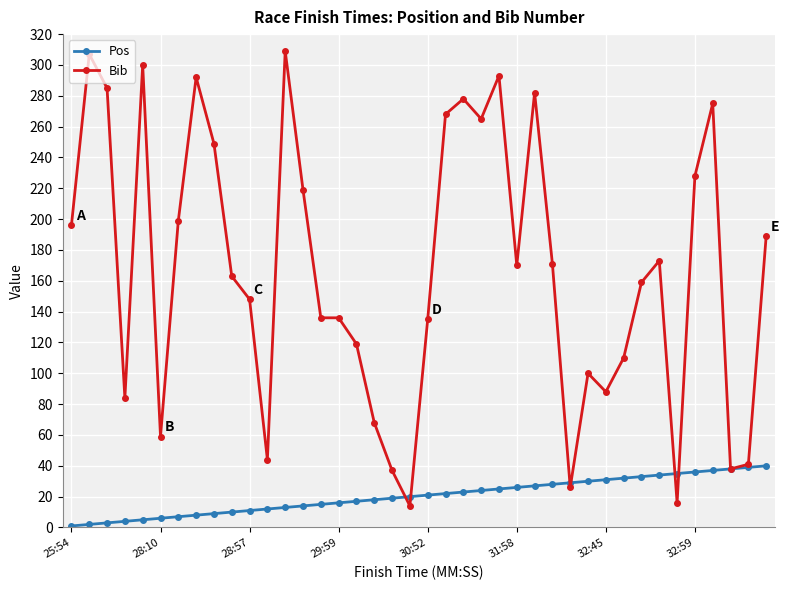

Which series has the largest total across all categories?

Bib